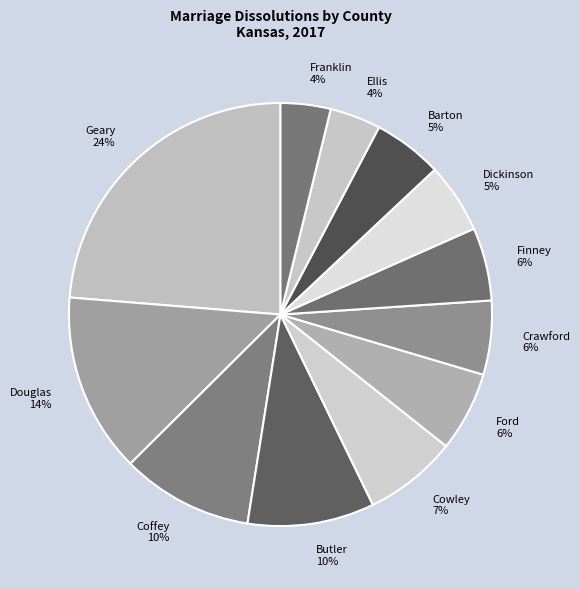

To the nearest percent, what portion does Cowley represent?

7%